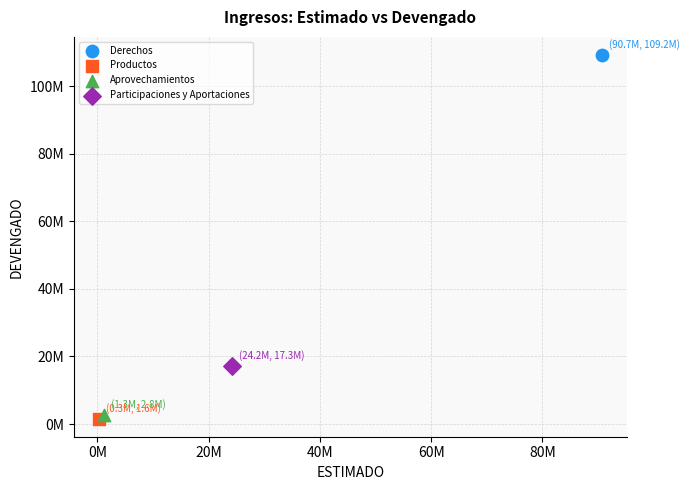

Which series contains the highest Y value?

Derechos